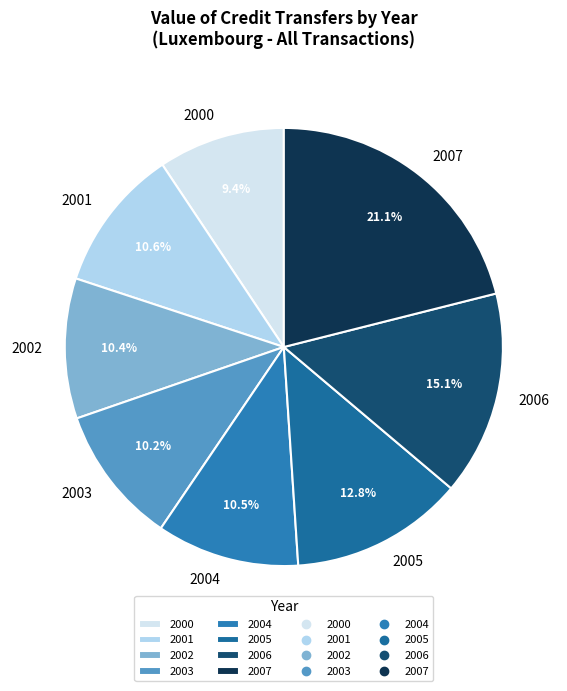

Which category has the smallest portion of the pie?

2000